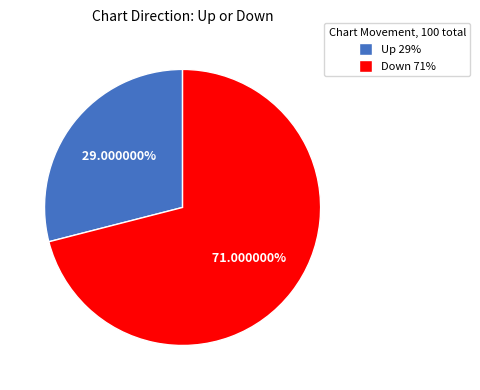

Do Up 29% and Down 71% together represent more than half of the pie?

Yes